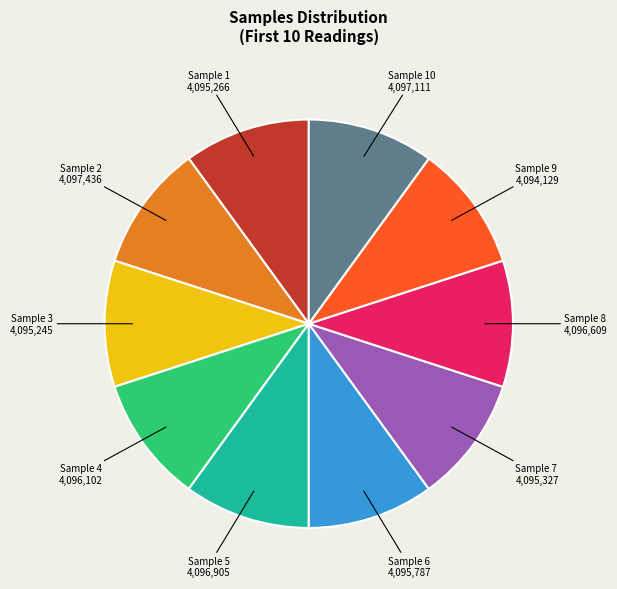

Does any single category account for the majority?

No